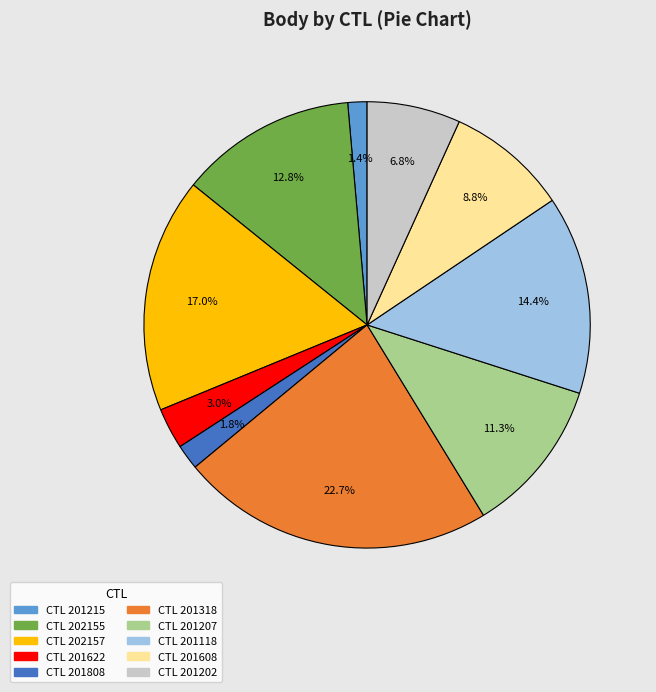

Count the number of slices in the pie.

10